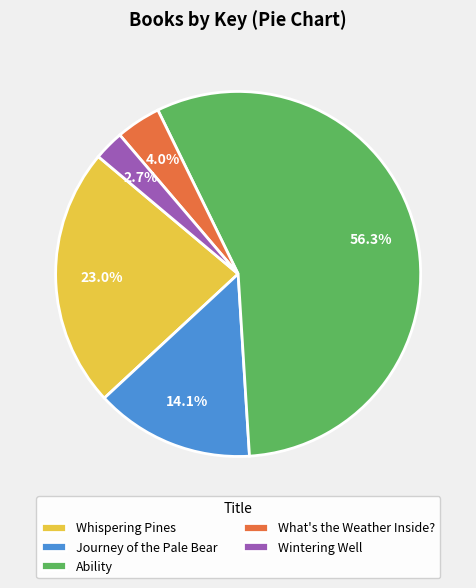

What percentage do Ability and Wintering Well together represent?

58.9%